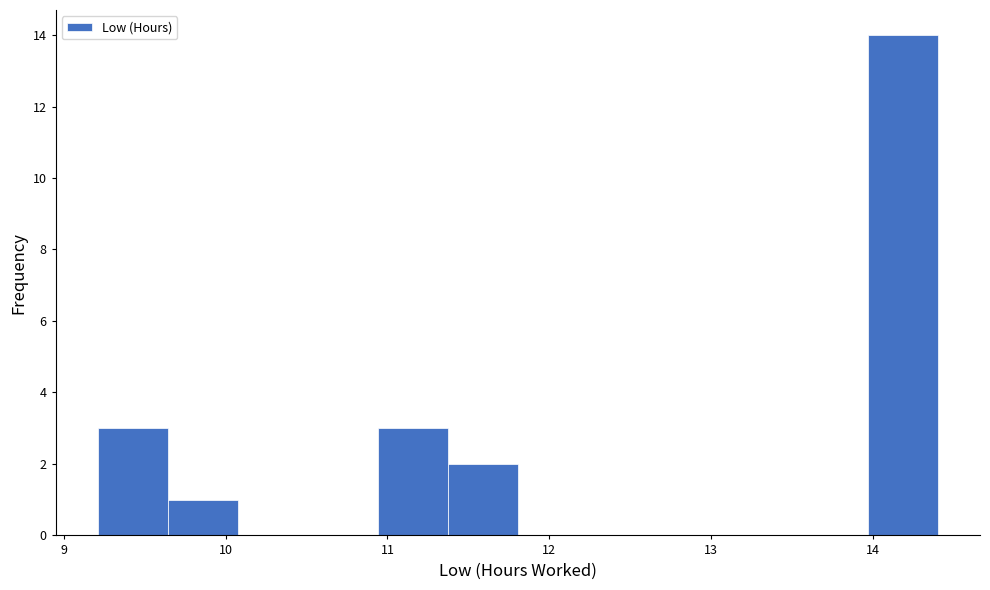

Reading left to right, list every bar in this chart as the range it spans on the x-axis followed by its height. Neither the bar edges nor the heights are printed on the chart, so give them approximately, as read against the axes.

9.2 to 9.6: 3
9.6 to 10.1: 1
10.1 to 10.5: 0
10.5 to 10.9: 0
10.9 to 11.4: 3
11.4 to 11.8: 2
11.8 to 12.2: 0
12.2 to 12.7: 0
12.7 to 13.1: 0
13.1 to 13.5: 0
13.5 to 14.0: 0
14.0 to 14.4: 14